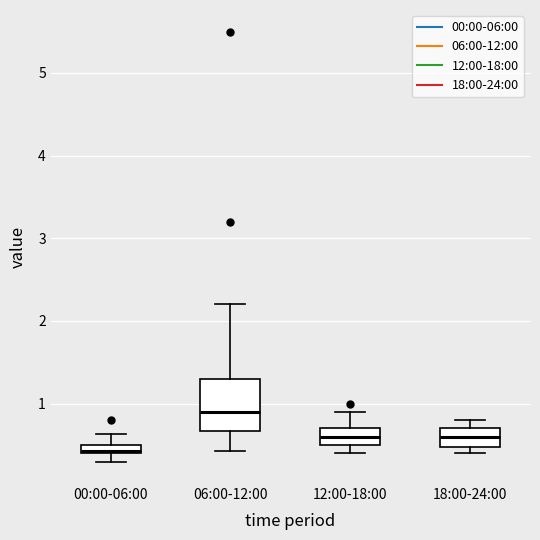

Which box's median line is the highest?

06:00-12:00